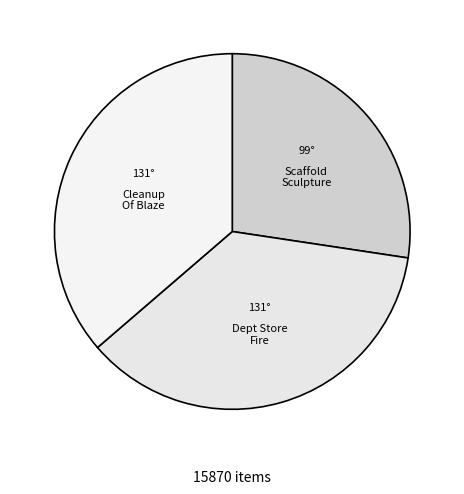

How many slices are in this pie chart?

3